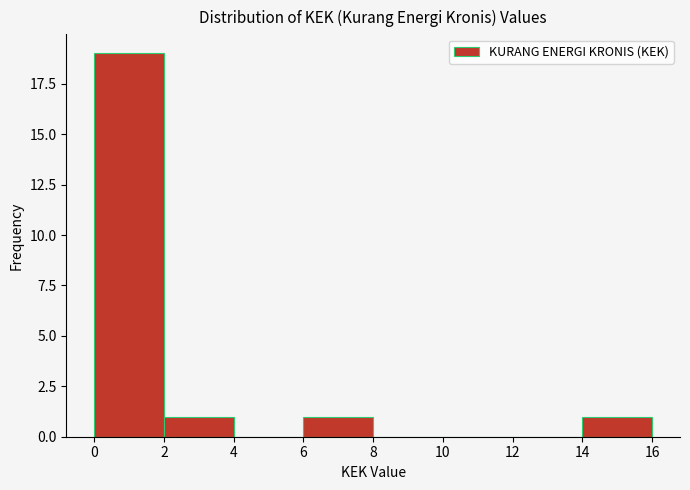

Over which range of the x-axis is the bar tallest?

0 to 2